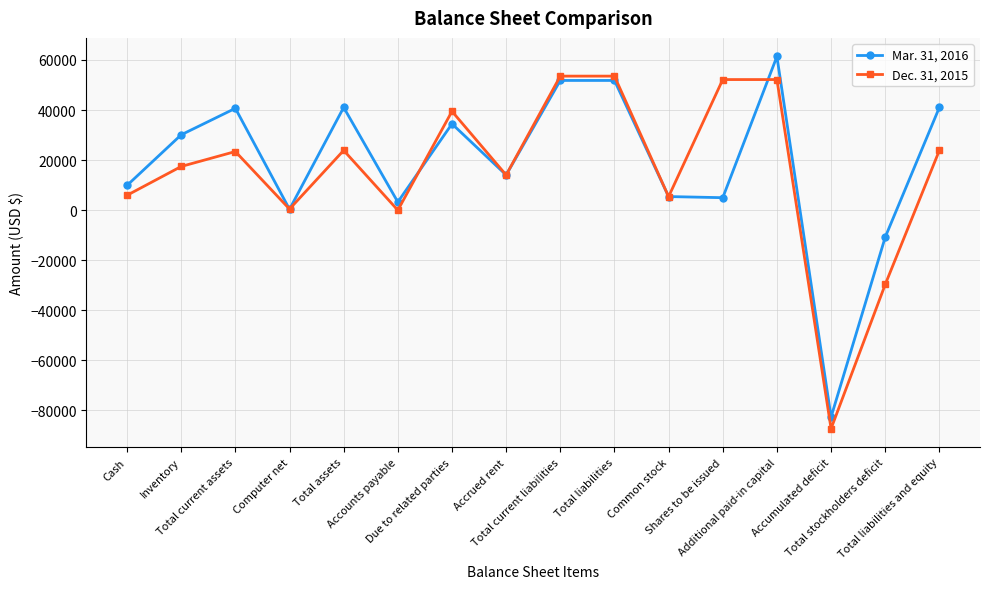

At Total liabilities and equity, list the series in order from largest to smallest.

Mar. 31, 2016, Dec. 31, 2015